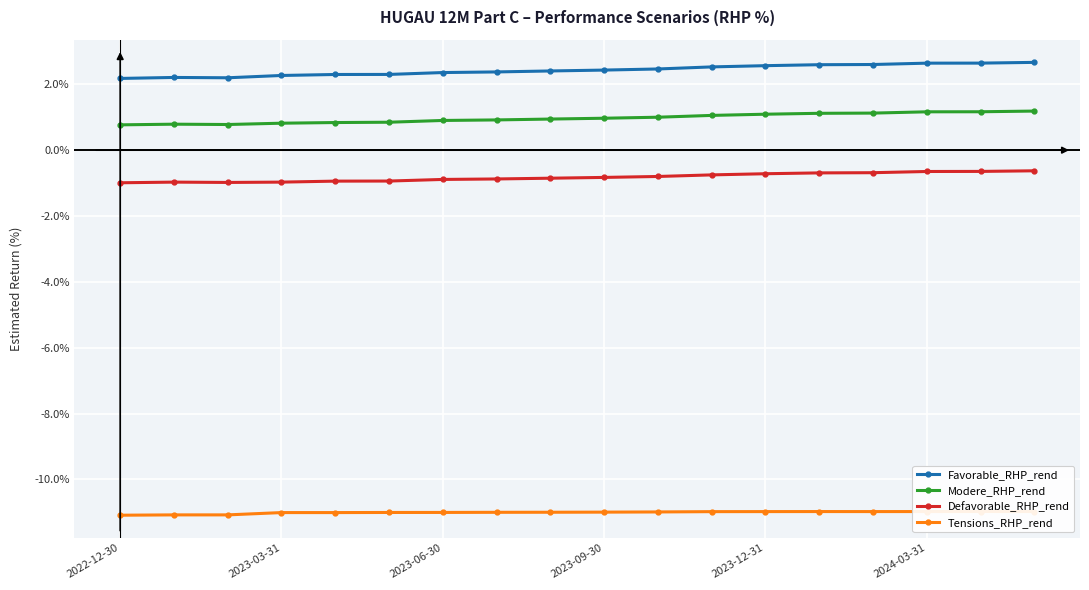

How many lines are shown in the chart?

4